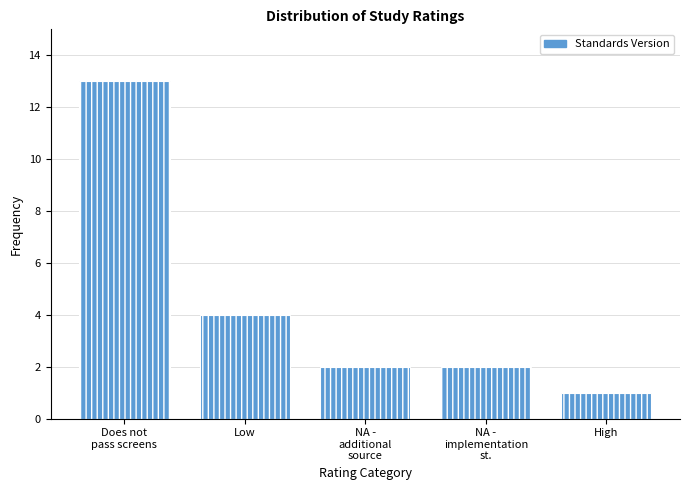

Reading left to right, extract all data points from this chart.

13	4	2	2	1